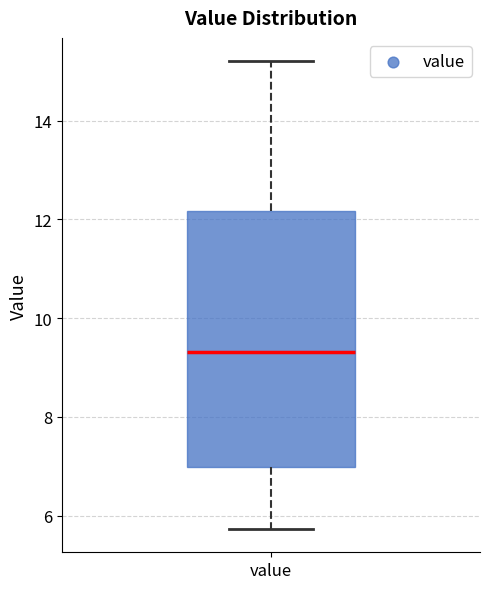

Read this box plot against the y-axis: the position of the median line, the range covered by the box, and the ends of both whiskers. The values are not printed on the chart, so give them approximately, as read against the axis.

median 9.4, box 7.0 to 12.2, whiskers 5.8 to 15.2